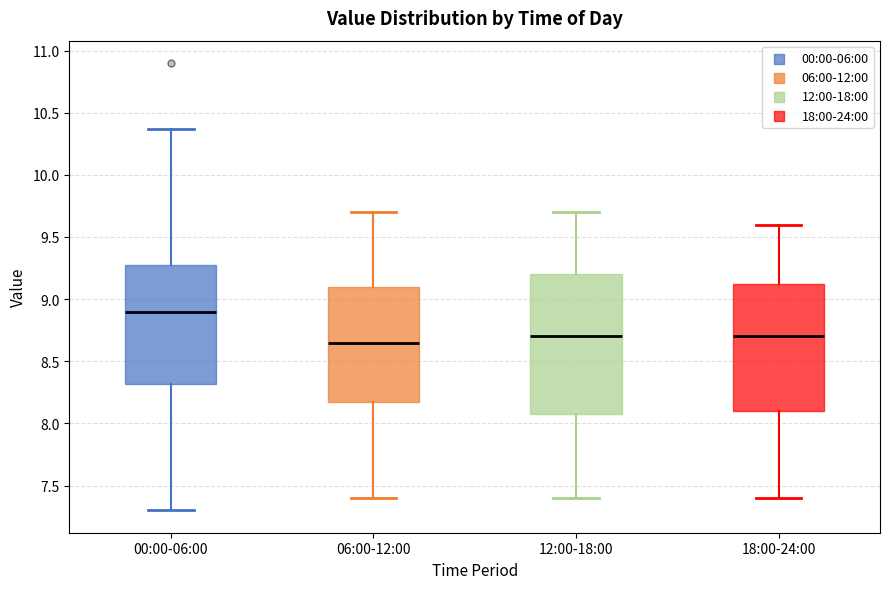

Reading left to right, transcribe this box plot: for each box, give where its median line is, the range the box spans, and where its two whiskers end, as read against the y-axis. The values are not printed on the chart, so give them approximately, as read against the axis.

00:00-06:00: median 8.90, box 8.30 to 9.30, whiskers 7.30 to 10.35
06:00-12:00: median 8.65, box 8.20 to 9.10, whiskers 7.40 to 9.70
12:00-18:00: median 8.70, box 8.10 to 9.20, whiskers 7.40 to 9.70
18:00-24:00: median 8.70, box 8.10 to 9.15, whiskers 7.40 to 9.60